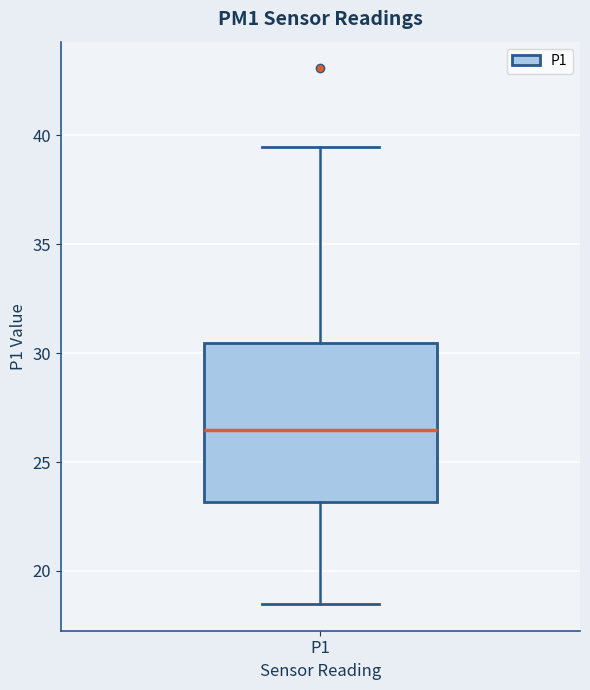

Read this box plot against the y-axis: the position of the median line, the range covered by the box, and the ends of both whiskers. The values are not printed on the chart, so give them approximately, as read against the axis.

median 26.5, box 23.0 to 30.5, whiskers 18.5 to 39.5